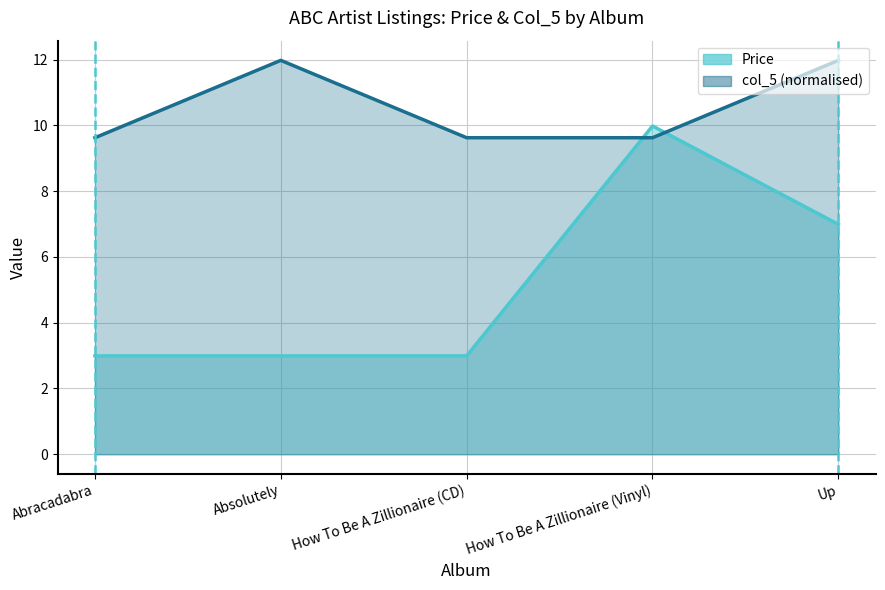

Which series has the largest total across all categories?

col_5